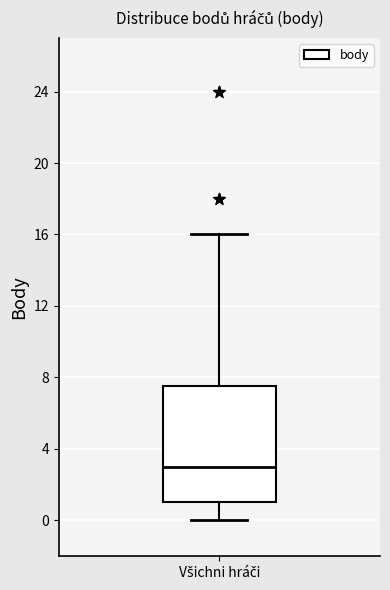

Read this box plot against the y-axis: the position of the median line, the range covered by the box, and the ends of both whiskers. The values are not printed on the chart, so give them approximately, as read against the axis.

median 3.0, box 1.0 to 7.5, whiskers 0.0 to 16.0